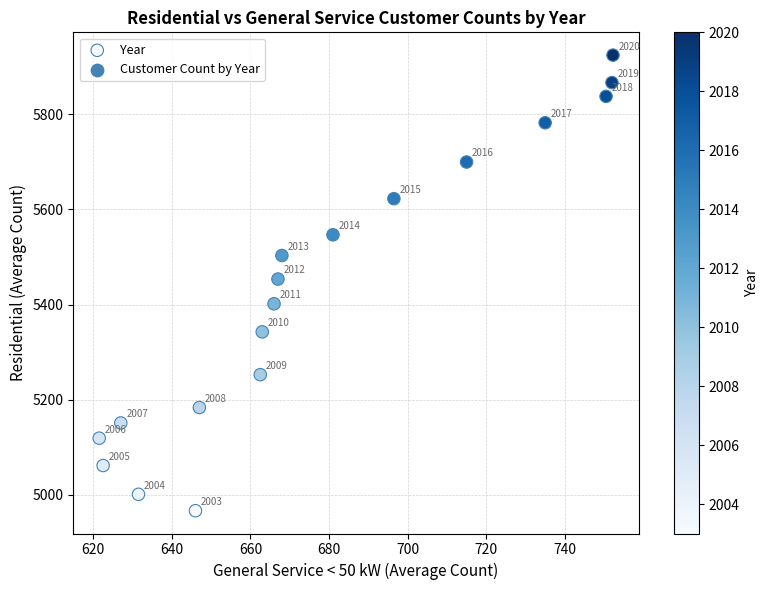

What is the range of Y values (max minus min)?

957.7